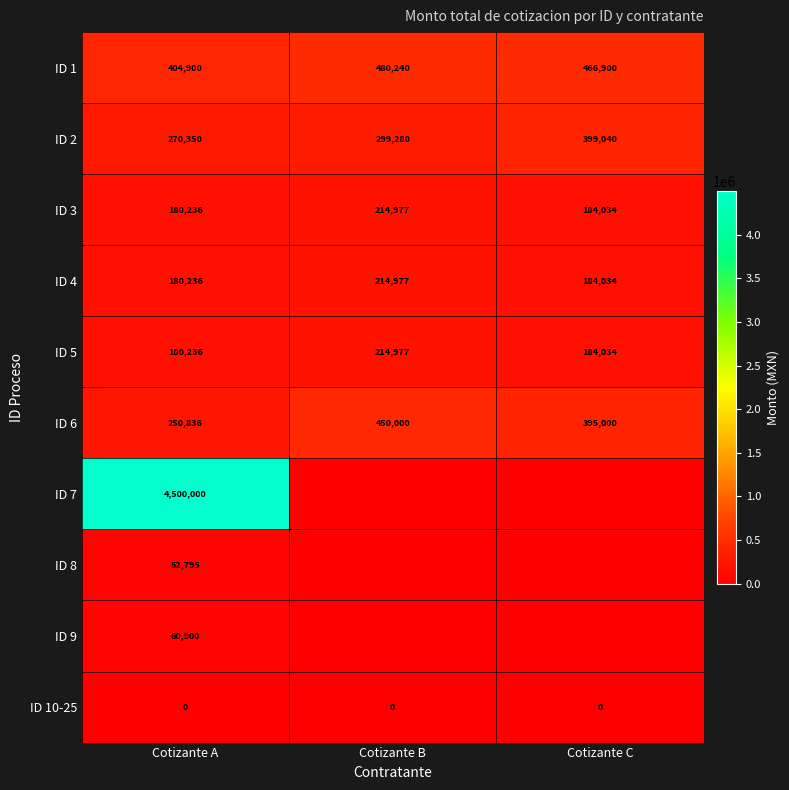

What is the total value across all series at Cotizante B?

1874450.4